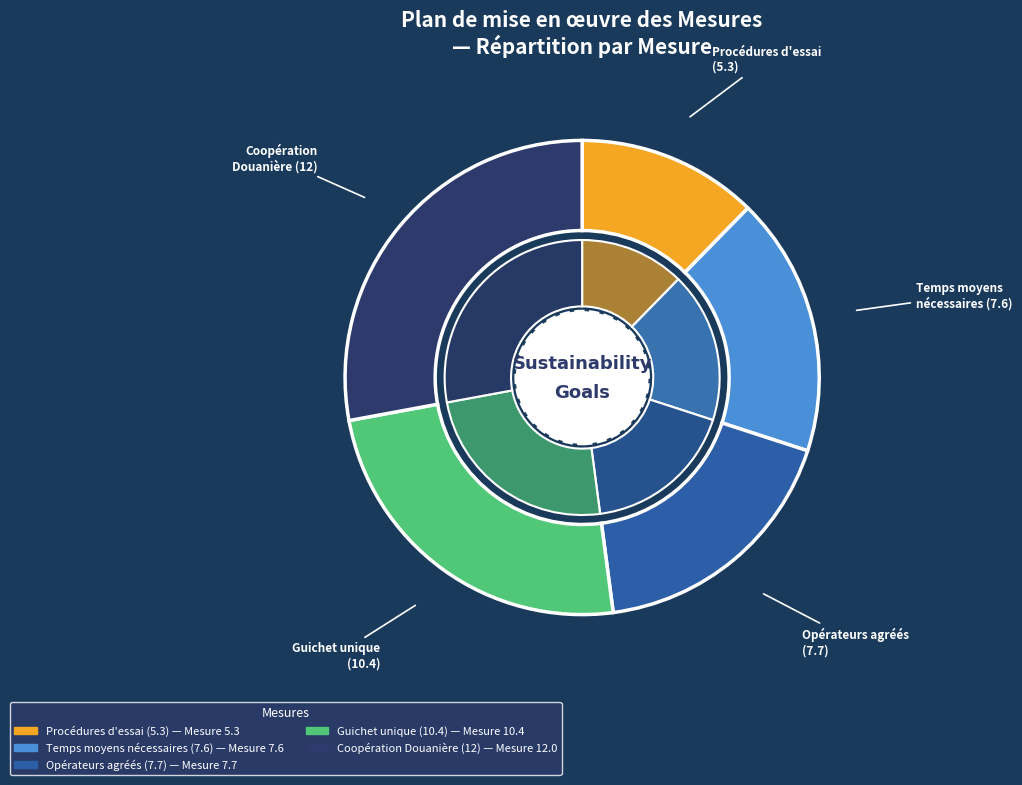

How much of the chart is everything except Procédures d'essai
(5.3)?

87.7%